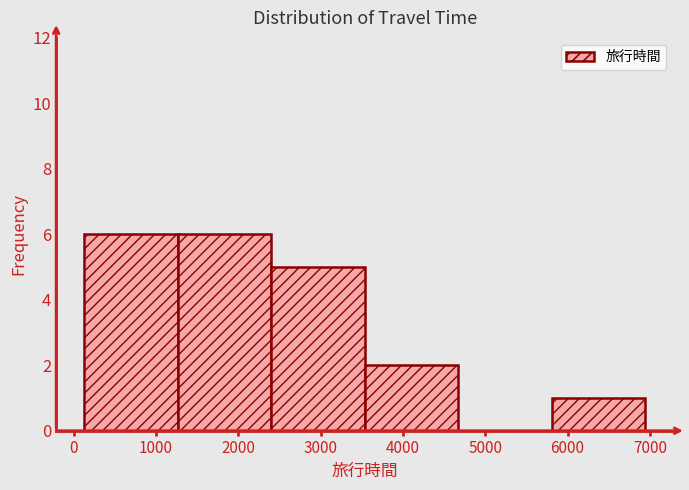

Reading left to right, transcribe this chart: for each bar, give the range it covers on the x-axis and its height. Neither the bar edges nor the heights are printed on the chart, so give them approximately, as read against the axes.

100 to 1300: 6
1300 to 2400: 6
2400 to 3500: 5
3500 to 4700: 2
4700 to 5800: 0
5800 to 6900: 1